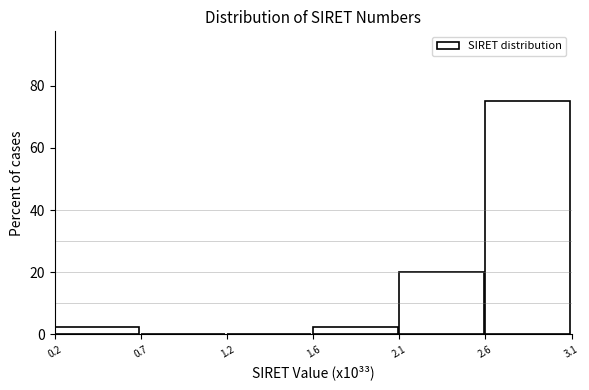

Reading left to right, transcribe all the data shown in this chart.

0.2=2.5	0.7=0.0	1.2=0.0	1.6=2.5	2.1=20.0	2.6=75.0